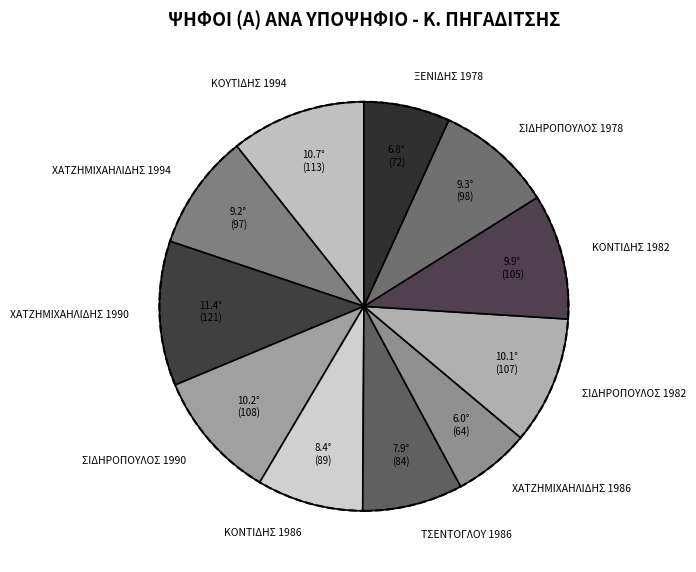

Combined, do ΧΑΤΖΗΜΙΧΑΗΛΙΔΗΣ 1994 and ΣΙΔΗΡΟΠΟΥΛΟΣ 1990 account for over 50%?

No